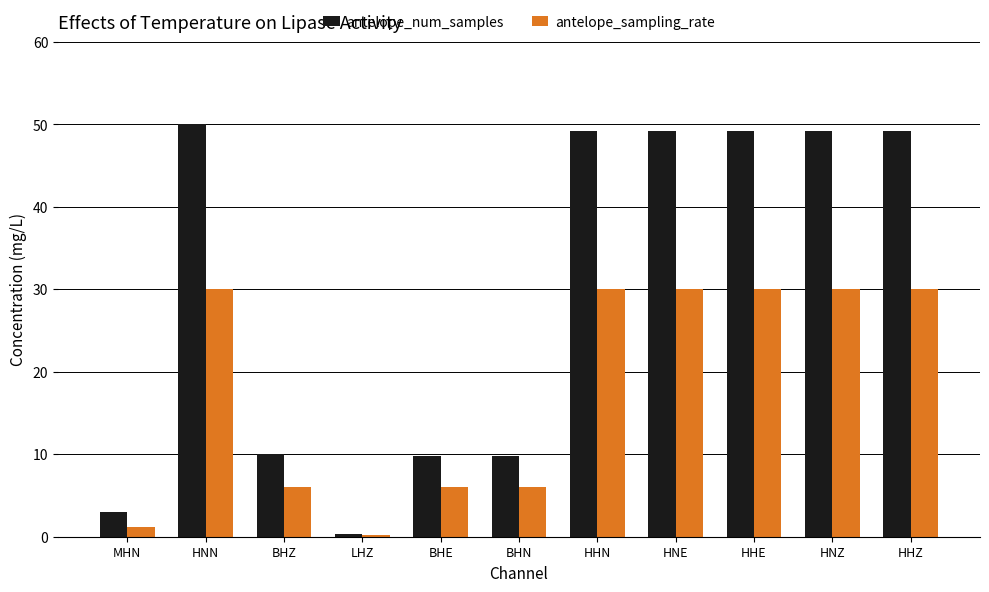

The value of antelope_num_samples at HNZ is 49.2. True or false?

True